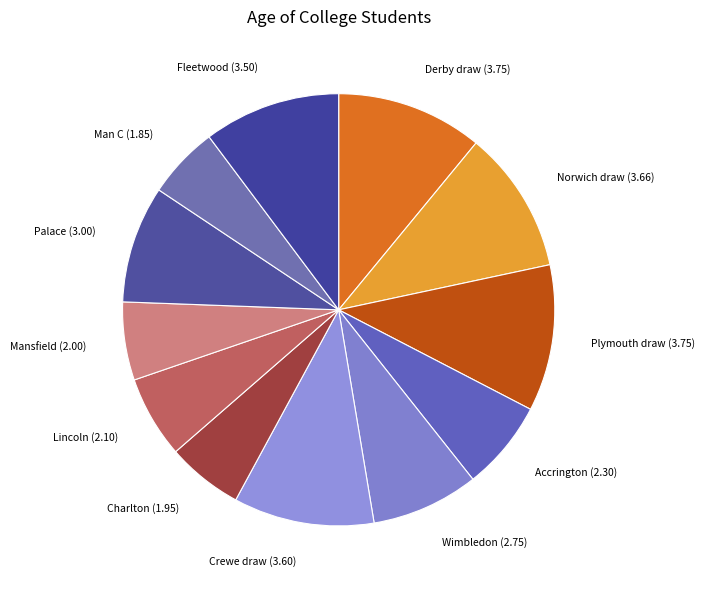

Is the sum of Crewe draw (3.60) and Charlton (1.95) greater than half?

No